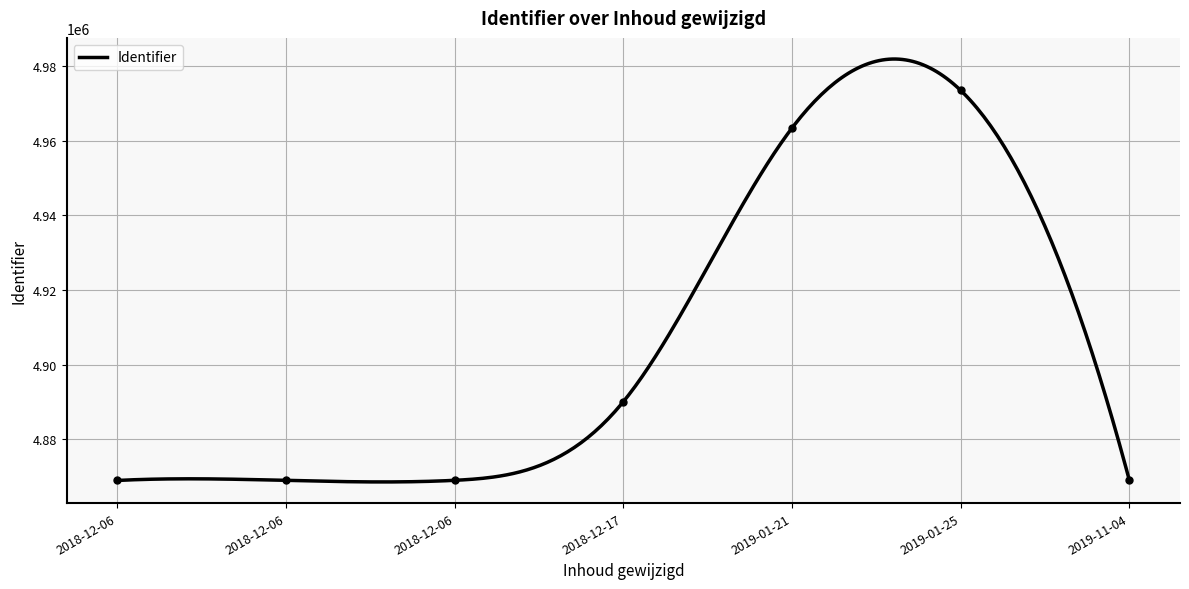

Between 2019-11-04 and 2018-12-17, which is larger?

2018-12-17